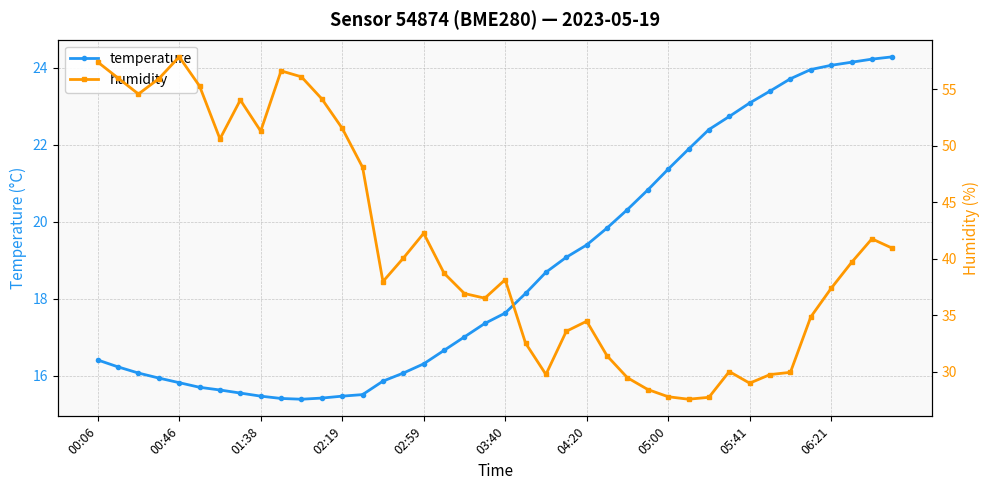

Is it true that temperature equals 16.3 at 02:59?

True